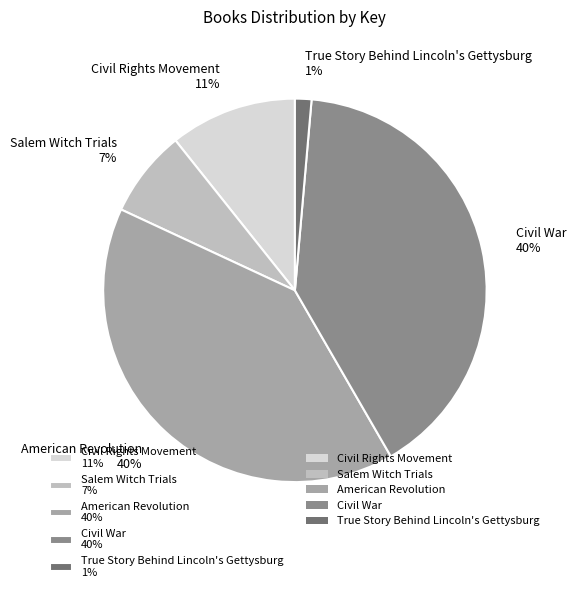

Is there a majority slice in this chart?

No